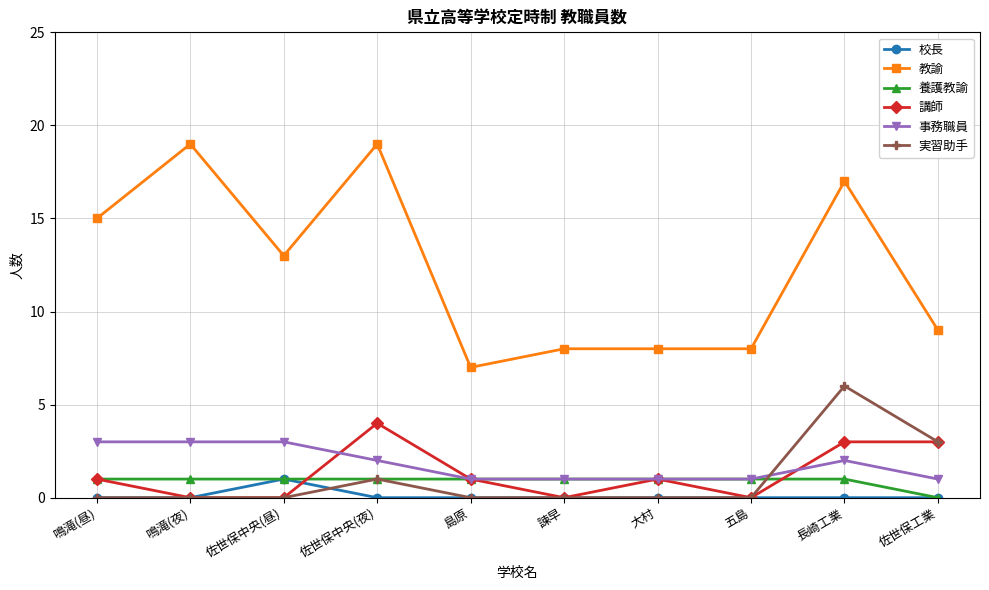

At which category does 講師 reach its first local peak?

佐世保中央(夜)